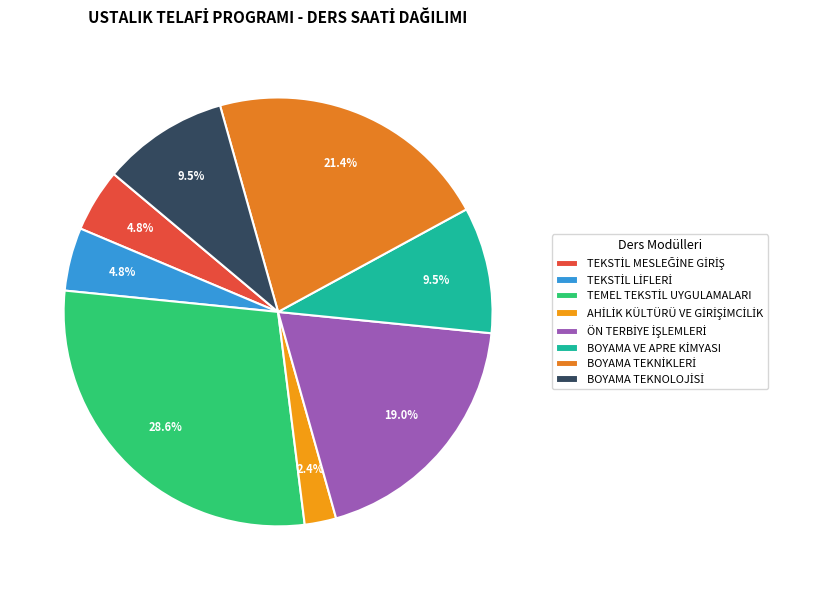

To the nearest percent, what percentage of the pie is BOYAMA VE APRE KİMYASI?

10%